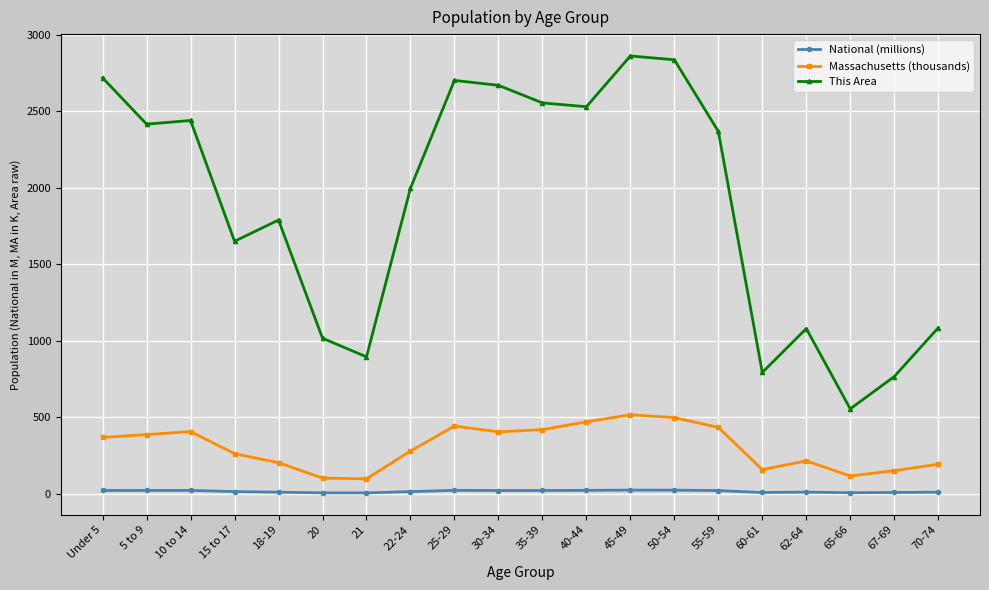

Between 40-44 and 67-69, which series saw the biggest shift?

This Area